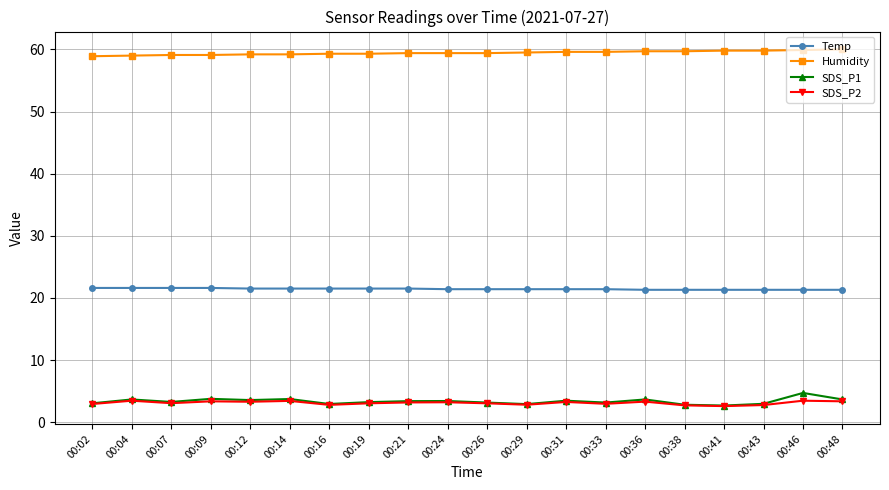

What is the greatest value displayed?

60.0